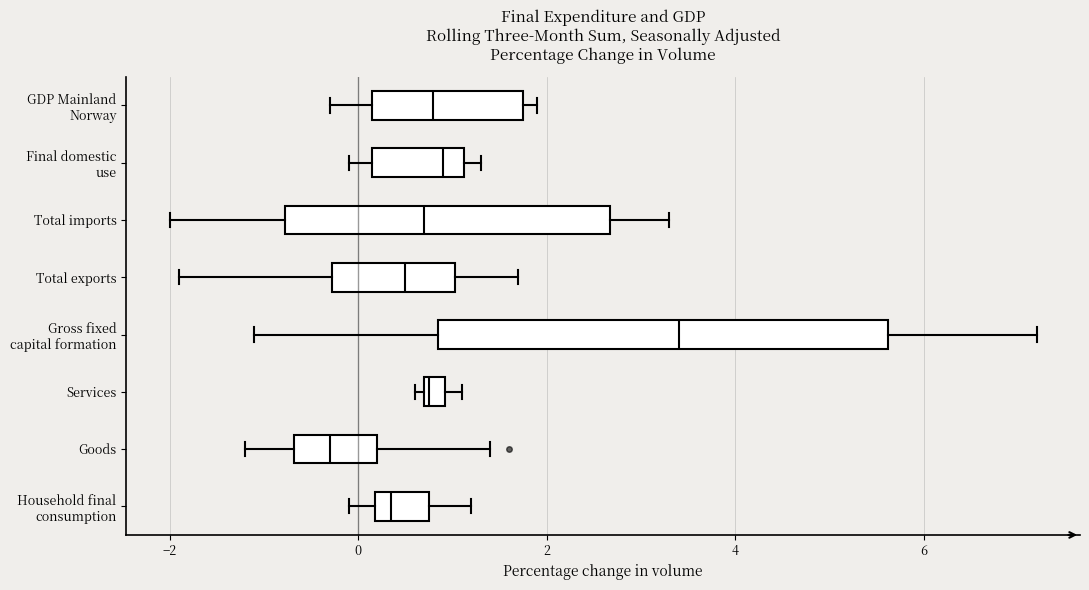

Comparing the boxes themselves (not the whiskers), which one is the widest?

Gross fixed capital formation